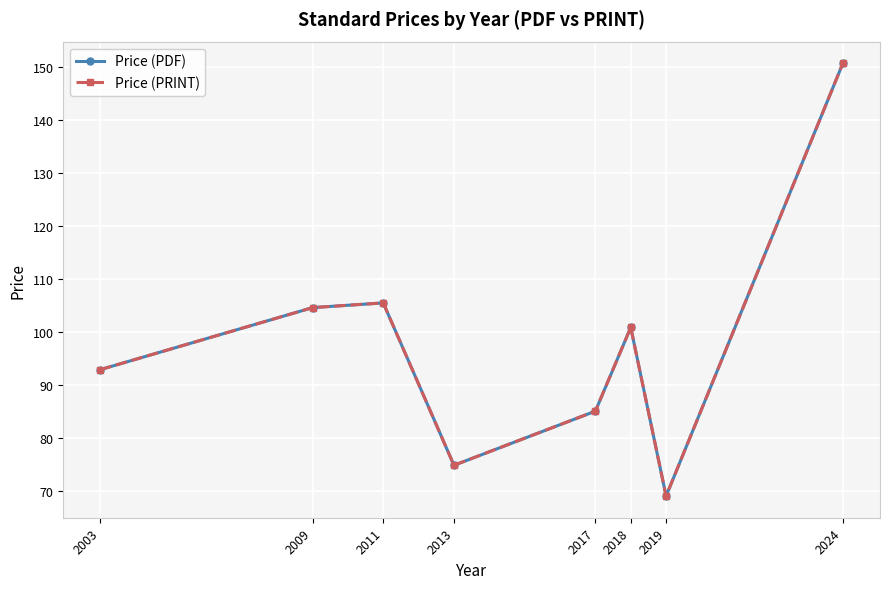

Does the chart have visible grid lines?

Yes